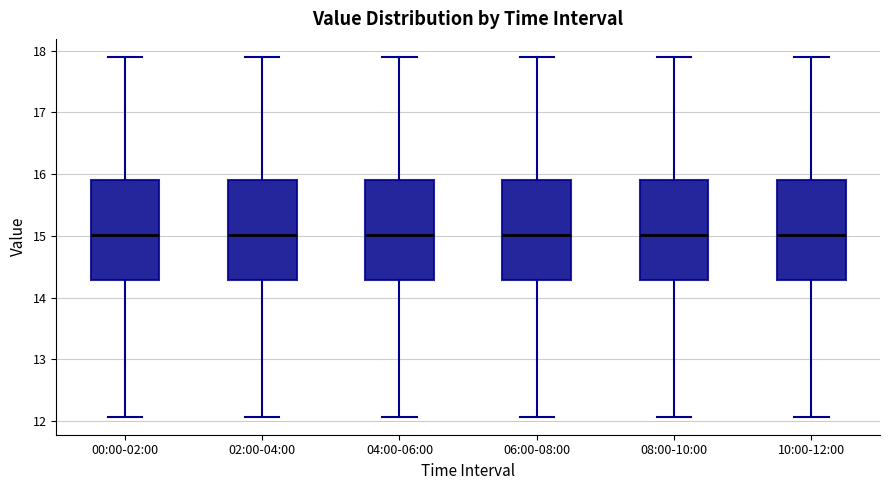

Where does the median line of the box for 06:00-08:00 sit on the y-axis? The values are not printed on the chart, so give them approximately, as read against the axis.

15.0